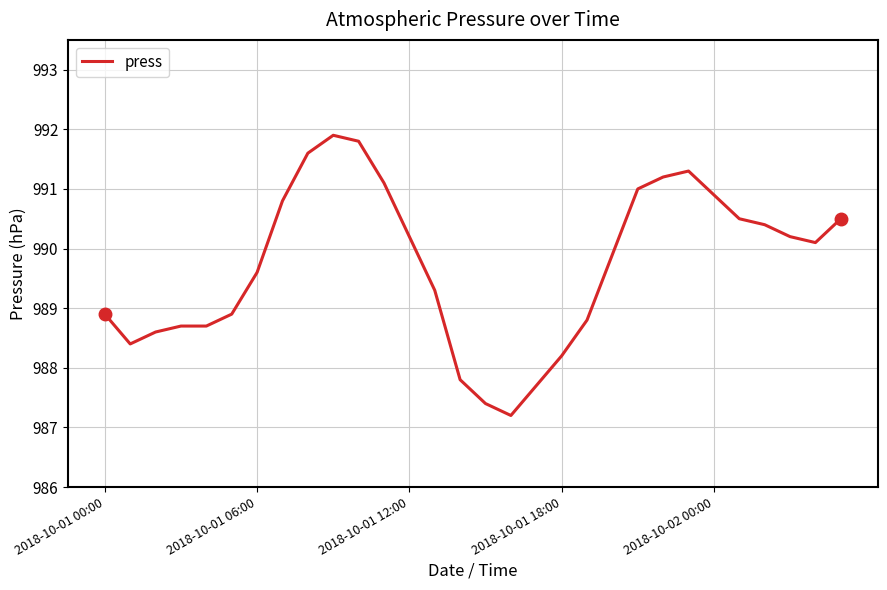

What is the maximum value shown in the chart?

991.9